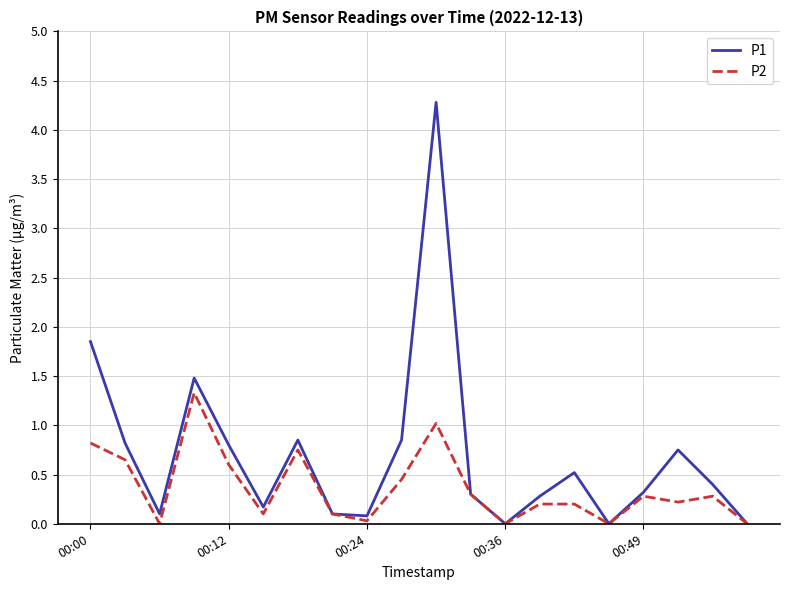

What is the average value of the P1 series?

0.7